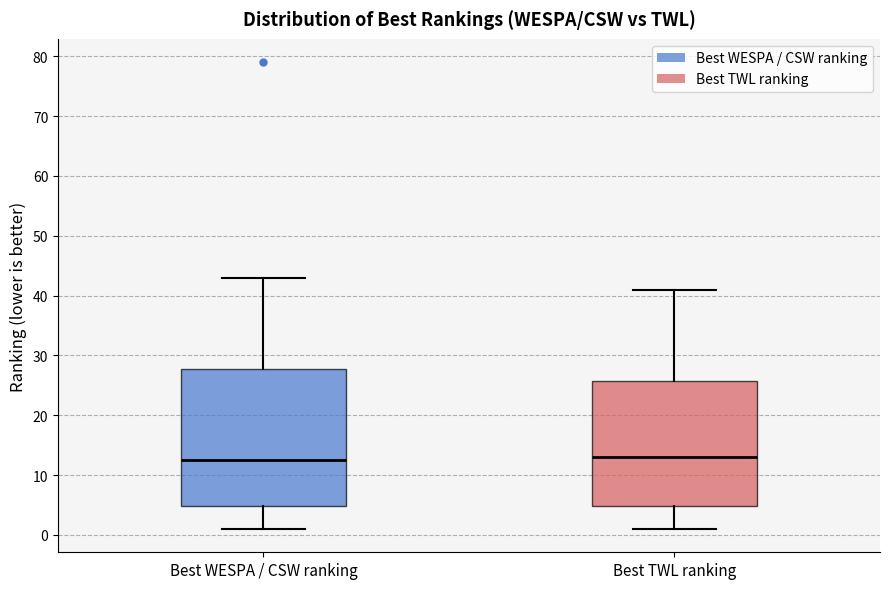

Where is the lower edge of the box for Best WESPA / CSW ranking on the y-axis? The values are not printed on the chart, so give them approximately, as read against the axis.

5